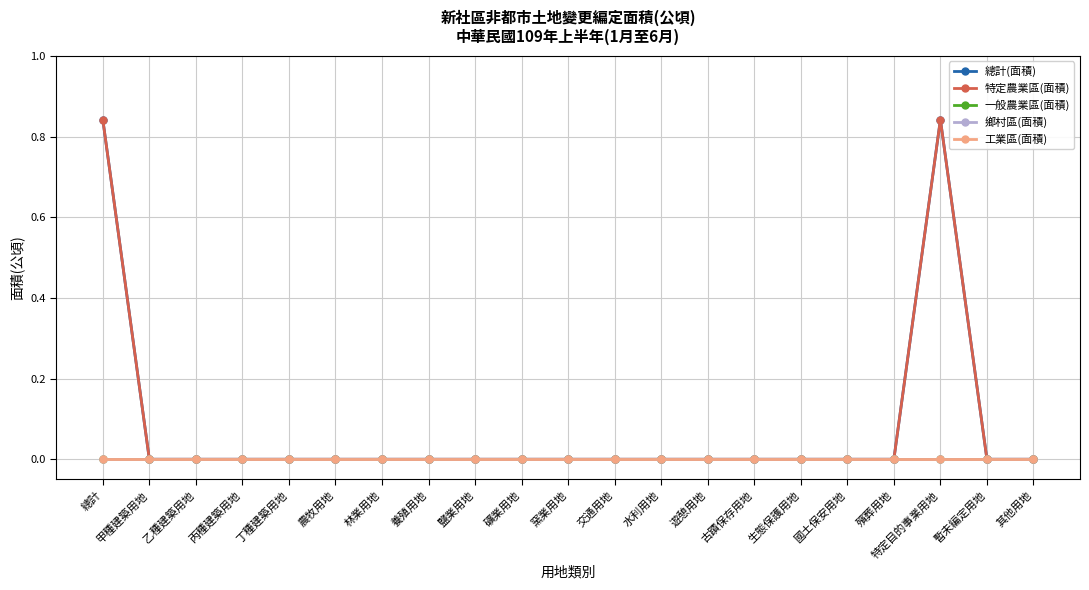

Rank the series by their maximum value, from lowest to highest.

一般農業區(面積), 鄉村區(面積), 工業區(面積), 總計(面積), 特定農業區(面積)